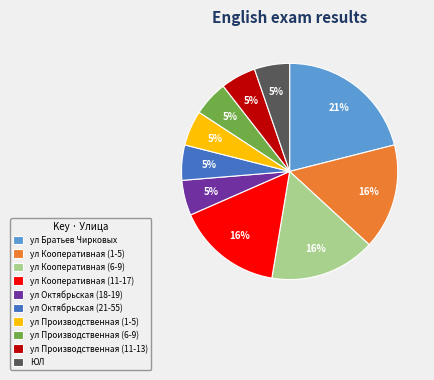

To the nearest percent, what percentage of the pie is ЮЛ?

5%